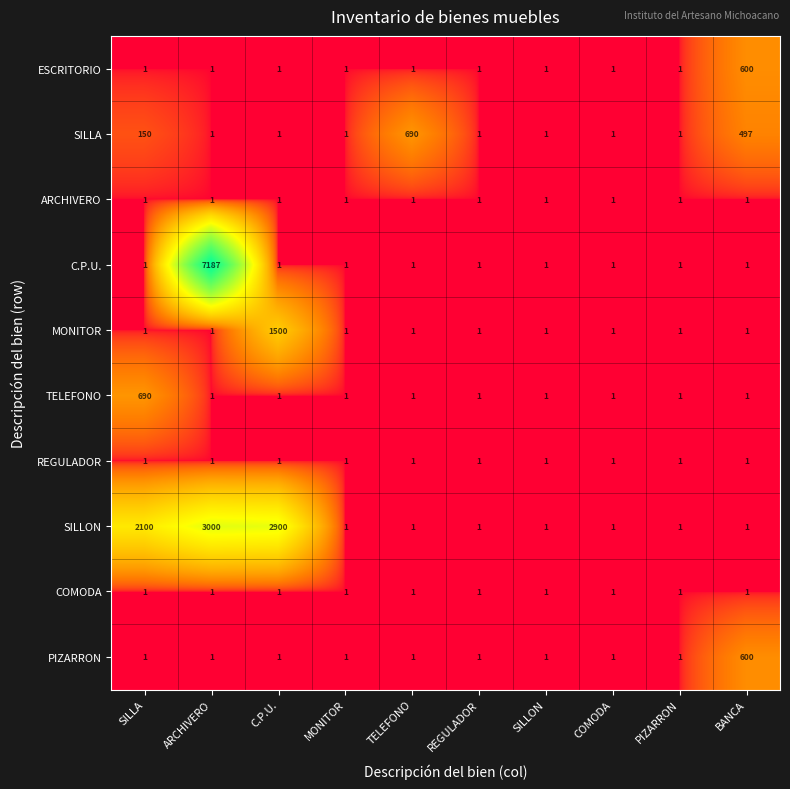

What is the maximum value shown in the chart?

7187